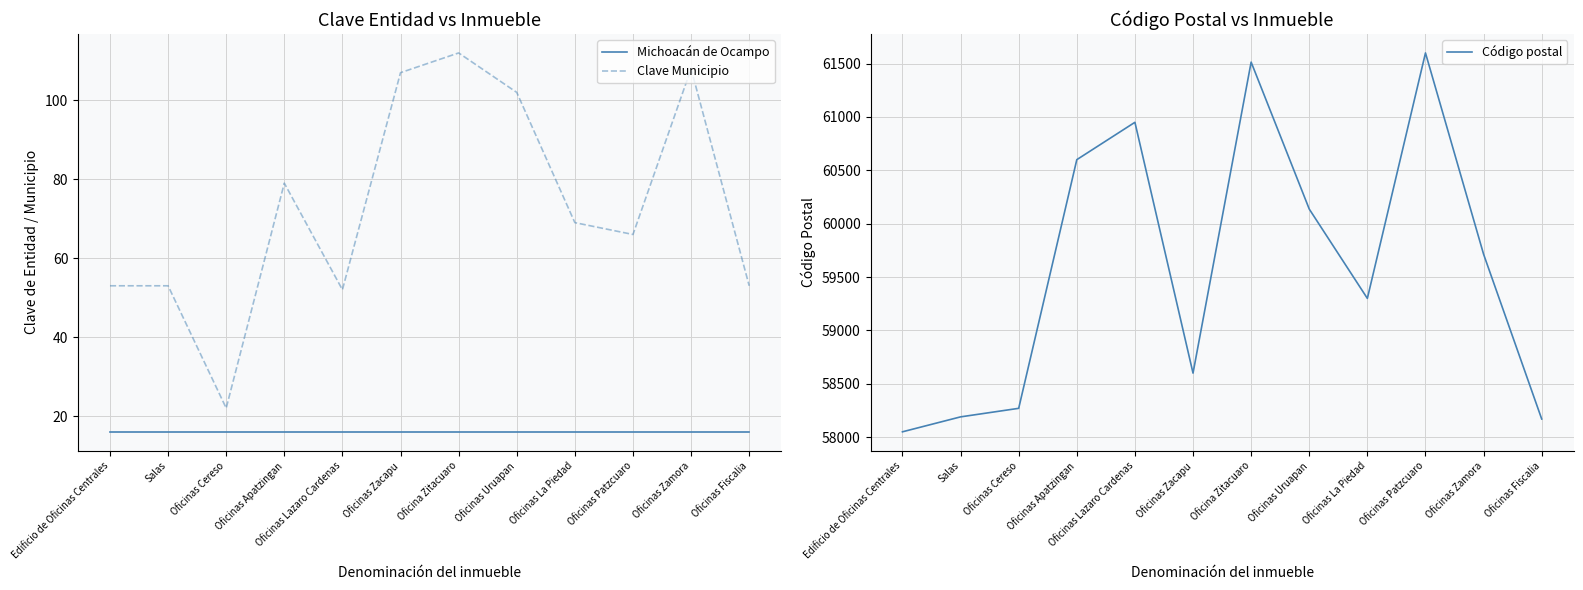

Which has a higher value, Oficina Zitacuaro or Oficinas La Piedad?

Oficina Zitacuaro